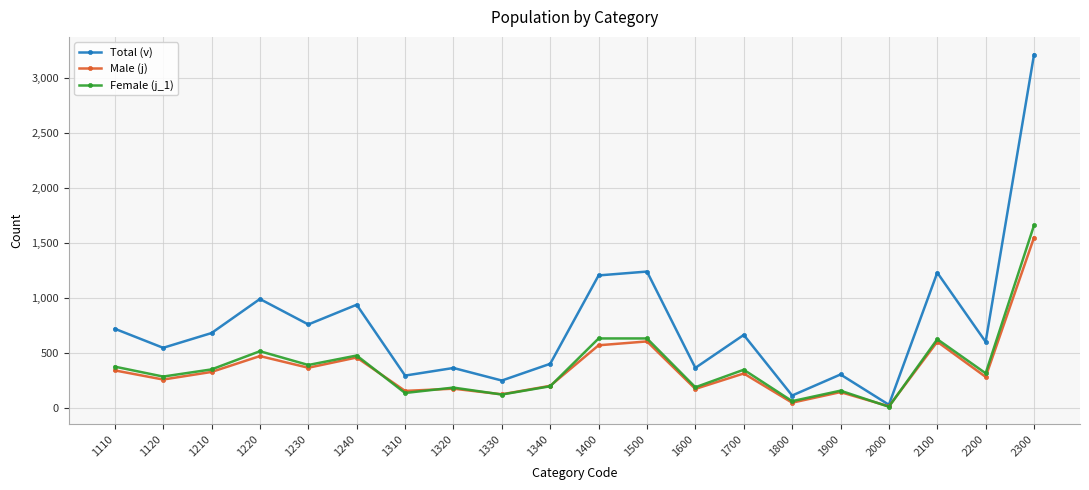

Between 1340 and 1800, which series saw the biggest shift?

Total (v)